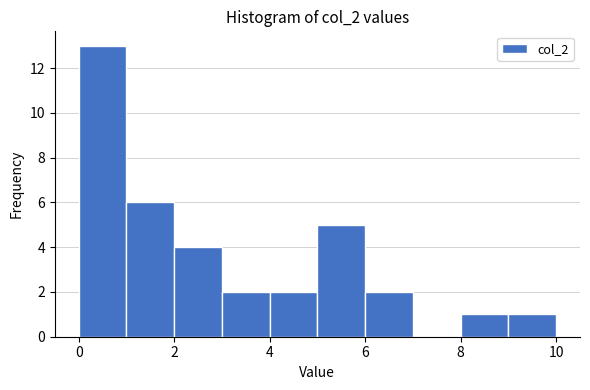

Which range on the x-axis has the tallest bar?

0 to 1